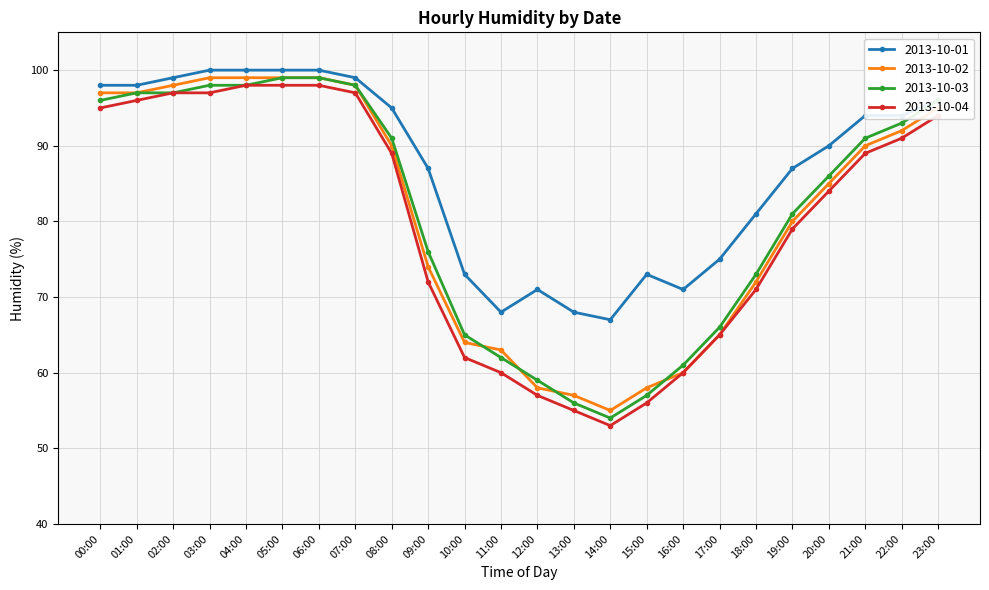

True or false: 2013-10-01 and 2013-10-04 intersect in this chart.

False